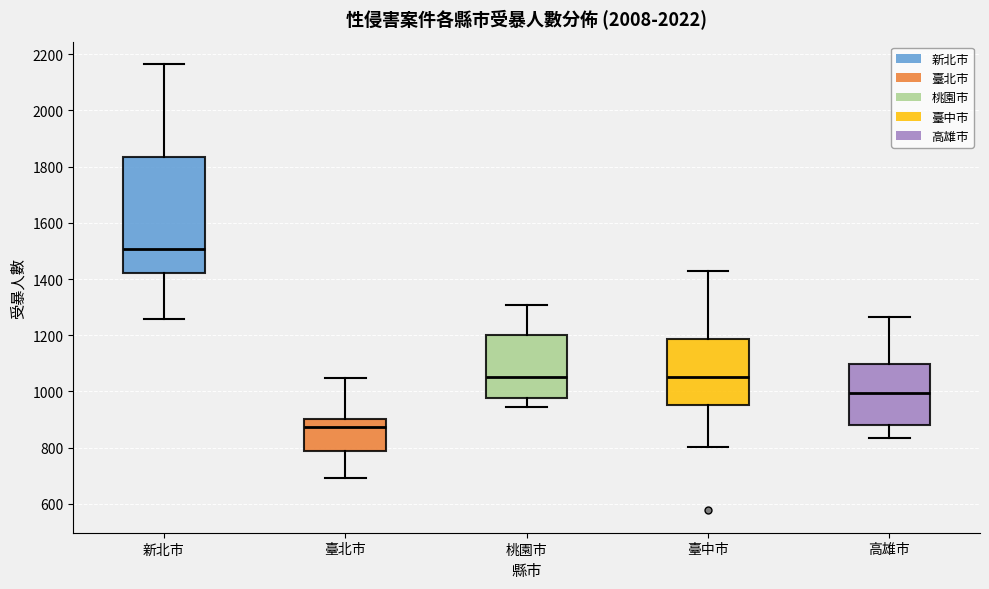

Where does the lower whisker of the box for 臺北市 end on the y-axis? The values are not printed on the chart, so give them approximately, as read against the axis.

700